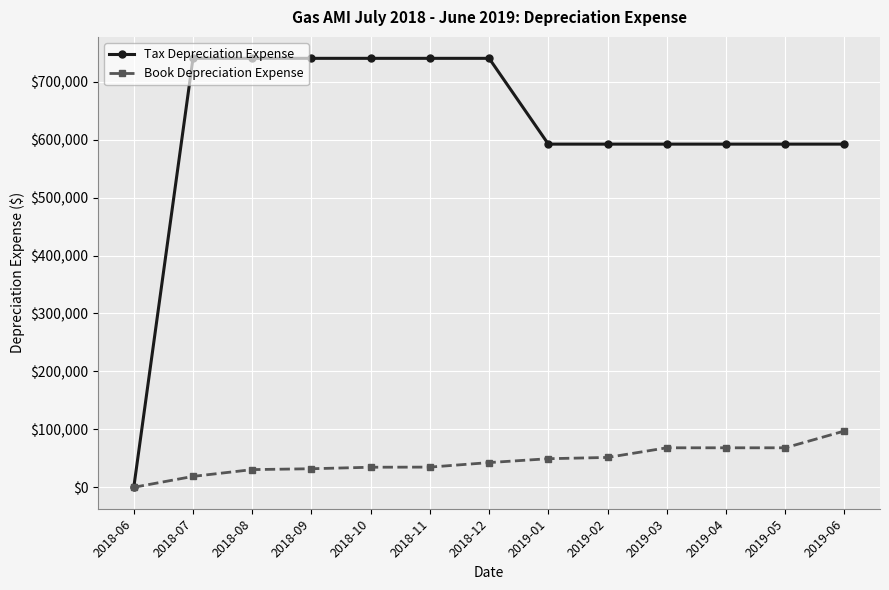

What is the greatest value displayed?

740441.9